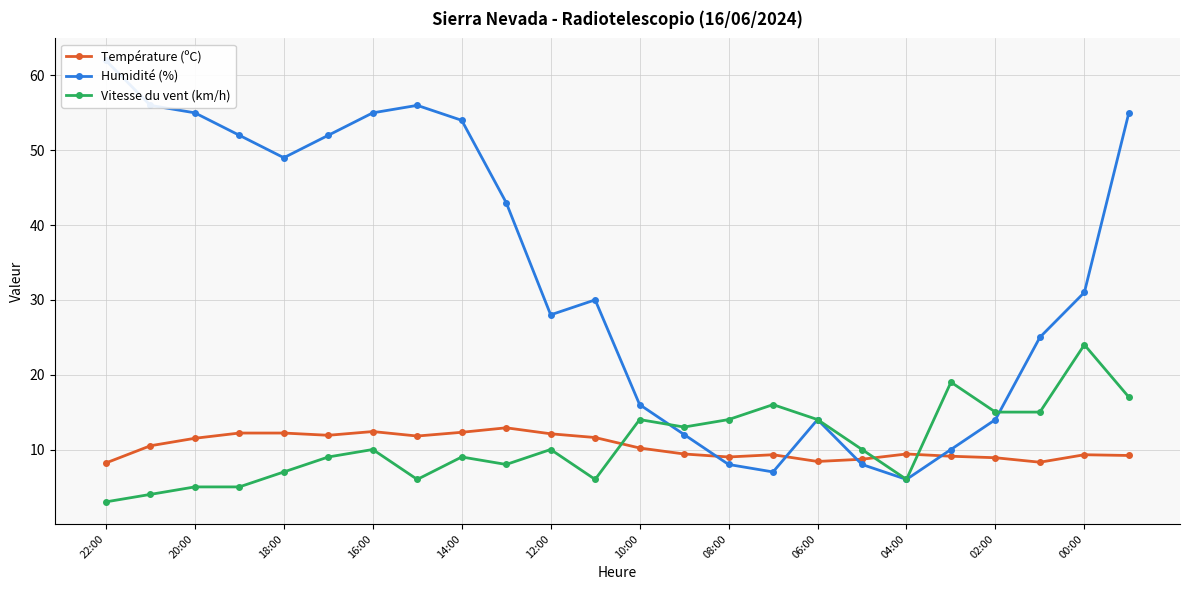

The value of Température (ºC) at 02:00 is 11.7. True or false?

False